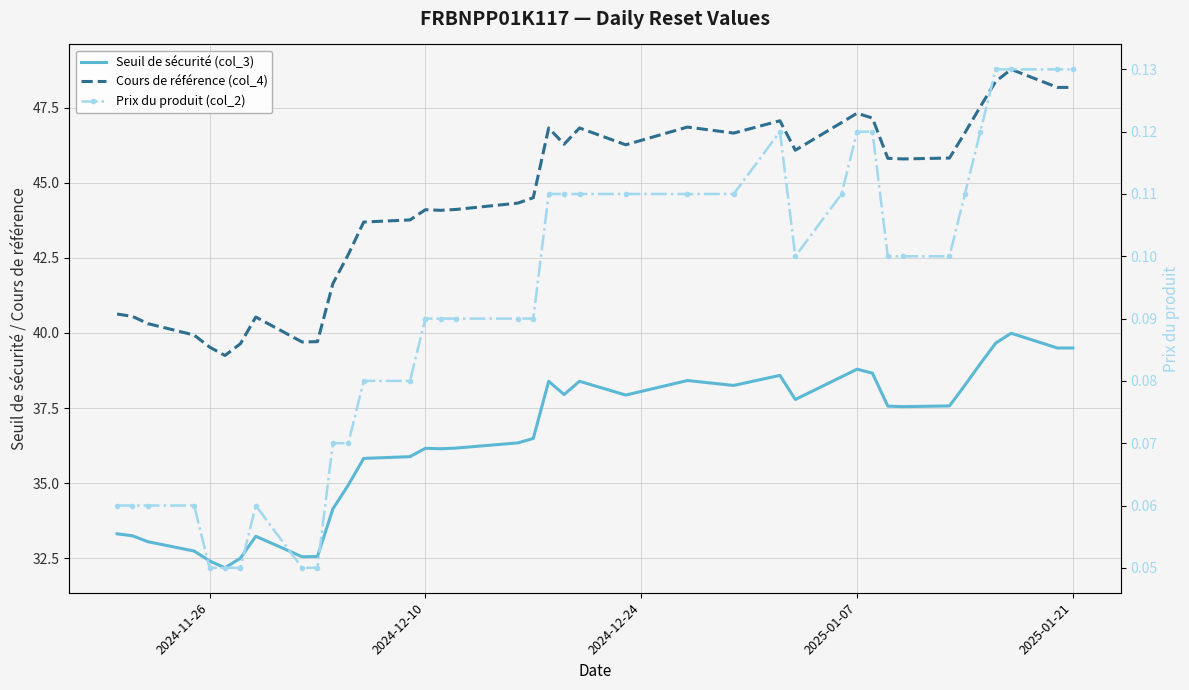

What are all the series names shown in the legend?

Seuil de sécurité (col_3), Cours de référence (col_4), Prix du produit (col_2)